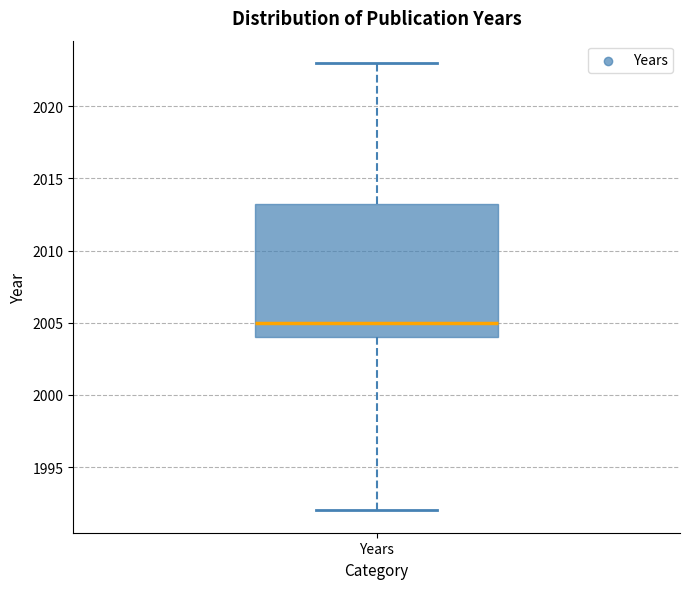

Read this box plot against the y-axis: the position of the median line, the range covered by the box, and the ends of both whiskers. The values are not printed on the chart, so give them approximately, as read against the axis.

median 2005.0, box 2004.0 to 2013.5, whiskers 1992.0 to 2023.0